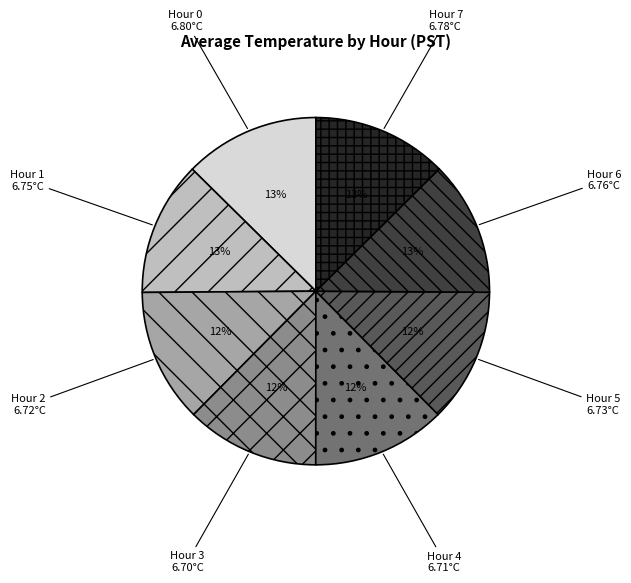

Does any single category account for the majority?

No